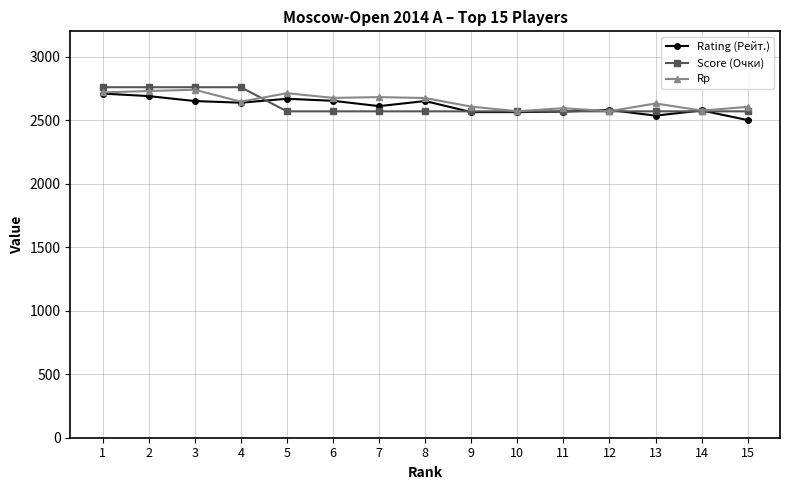

Is the value of Score (Очки) at 2 greater than the value of Rating (Рейт.) at 10?

Yes